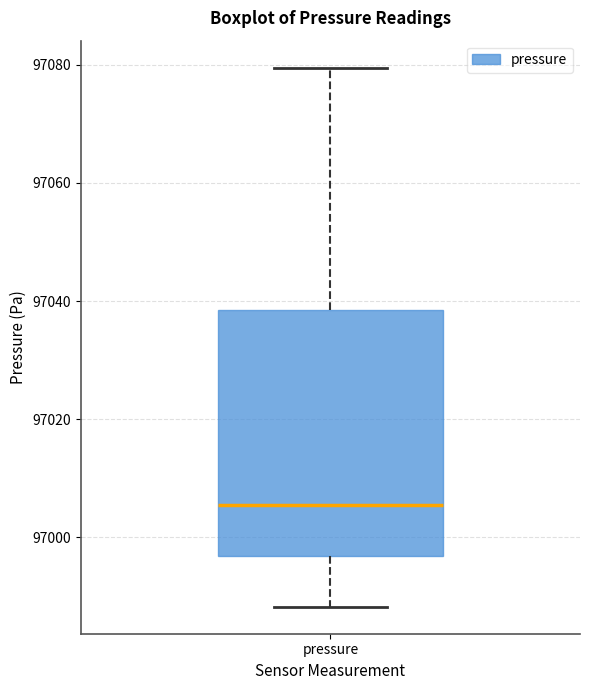

Transcribe this box plot: give where the median line is, the range the box spans, and where the two whiskers end, as read against the y-axis. The values are not printed on the chart, so give them approximately, as read against the axis.

median 97006, box 96996 to 97038, whiskers 96988 to 97080